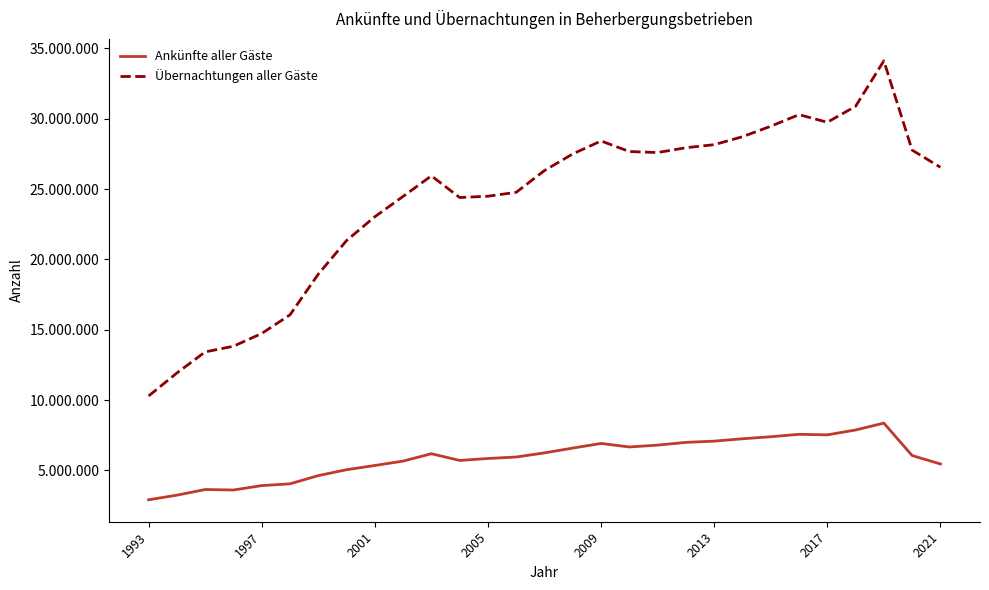

What is the smallest value displayed?

2912310